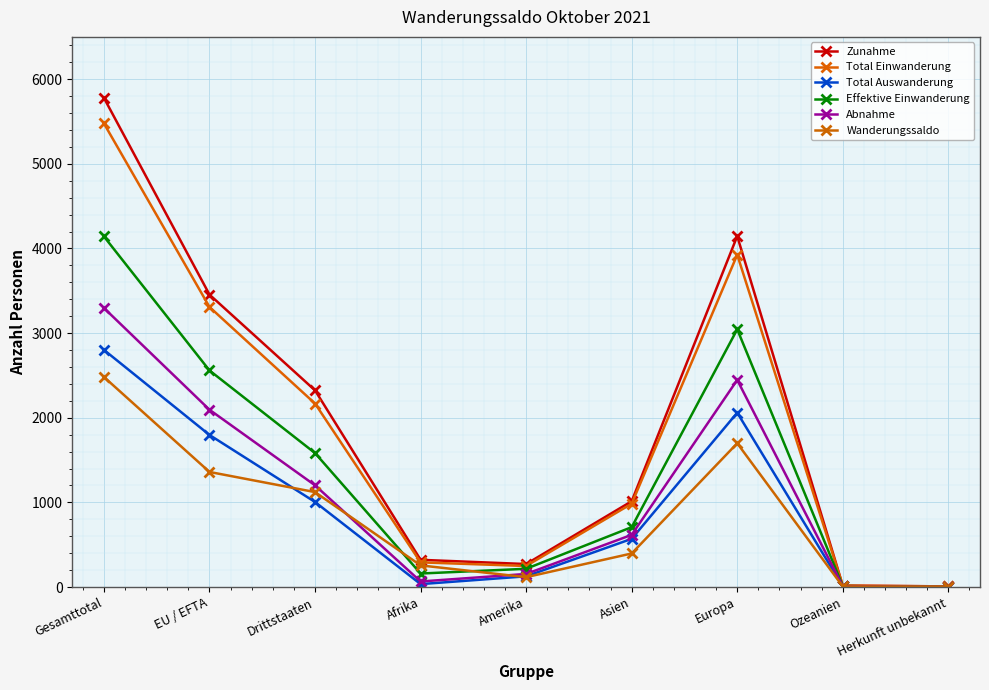

What is the difference between the second highest and second lowest values in the Abnahme series?

2437